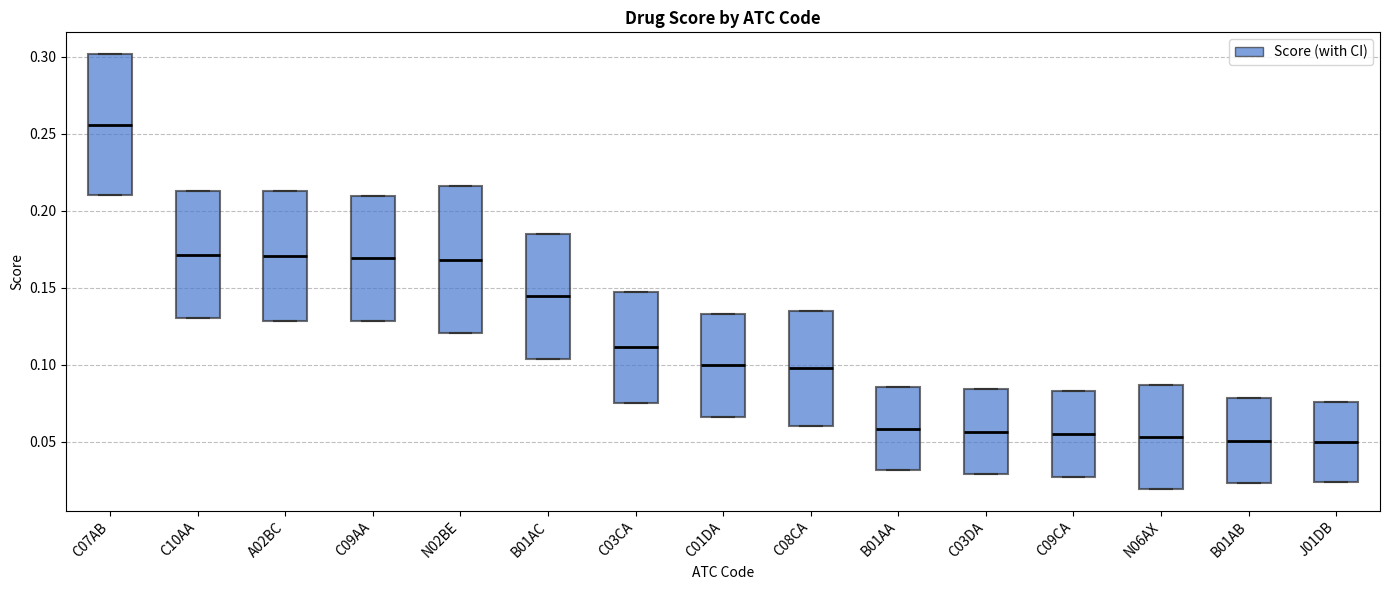

Reading left to right, read every box against the y-axis: the position of its median line, the range the box covers, and the ends of its whiskers. The values are not printed on the chart, so give them approximately, as read against the axis.

C07AB: median 0.255, box 0.210 to 0.300, whiskers 0.210 to 0.300
C10AA: median 0.170, box 0.130 to 0.215, whiskers 0.130 to 0.215
A02BC: median 0.170, box 0.130 to 0.215, whiskers 0.130 to 0.215
C09AA: median 0.170, box 0.130 to 0.210, whiskers 0.130 to 0.210
N02BE: median 0.170, box 0.120 to 0.215, whiskers 0.120 to 0.215
B01AC: median 0.145, box 0.105 to 0.185, whiskers 0.105 to 0.185
C03CA: median 0.110, box 0.075 to 0.145, whiskers 0.075 to 0.145
C01DA: median 0.100, box 0.065 to 0.135, whiskers 0.065 to 0.135
C08CA: median 0.100, box 0.060 to 0.135, whiskers 0.060 to 0.135
B01AA: median 0.060, box 0.030 to 0.085, whiskers 0.030 to 0.085
C03DA: median 0.055, box 0.030 to 0.085, whiskers 0.030 to 0.085
C09CA: median 0.055, box 0.025 to 0.085, whiskers 0.025 to 0.085
N06AX: median 0.055, box 0.020 to 0.085, whiskers 0.020 to 0.085
B01AB: median 0.050, box 0.025 to 0.080, whiskers 0.025 to 0.080
J01DB: median 0.050, box 0.025 to 0.075, whiskers 0.025 to 0.075